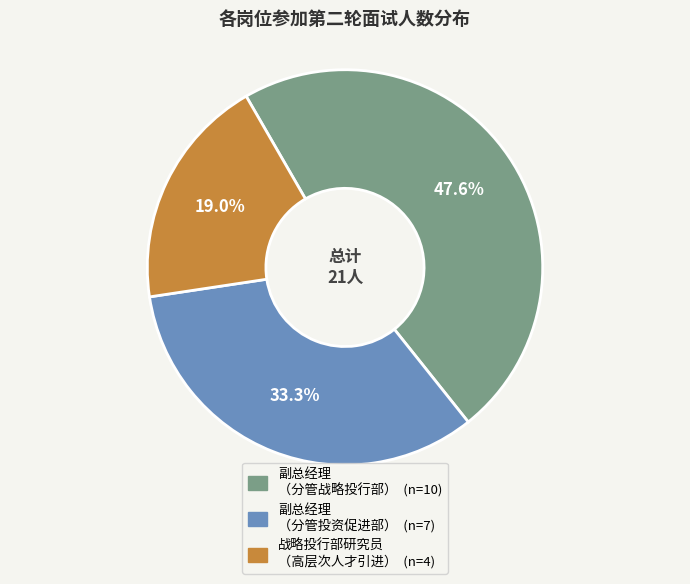

Is there a majority slice in this chart?

No